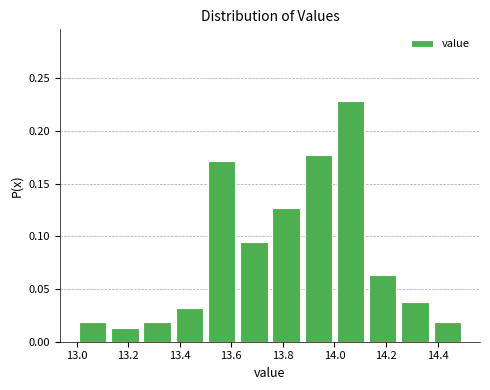

What is the height of the bar covering 14.000 to 14.125 on the x-axis? Neither the bar edges nor the heights are printed on the chart, so give them approximately, as read against the axes.

0.230